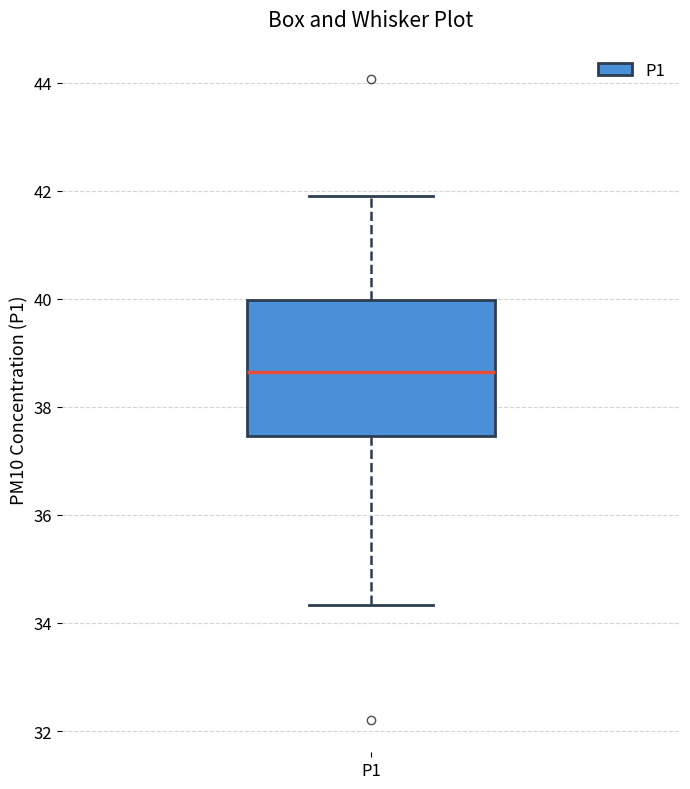

Read this box plot against the y-axis: the position of the median line, the range covered by the box, and the ends of both whiskers. The values are not printed on the chart, so give them approximately, as read against the axis.

median 38.6, box 37.4 to 40.0, whiskers 34.4 to 42.0